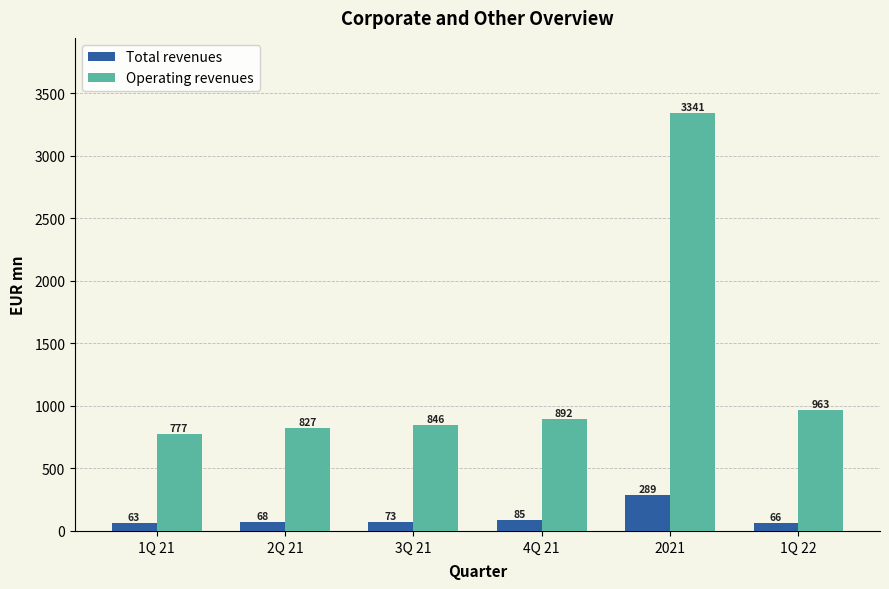

What is the average value of the Operating revenues series?

1274.4